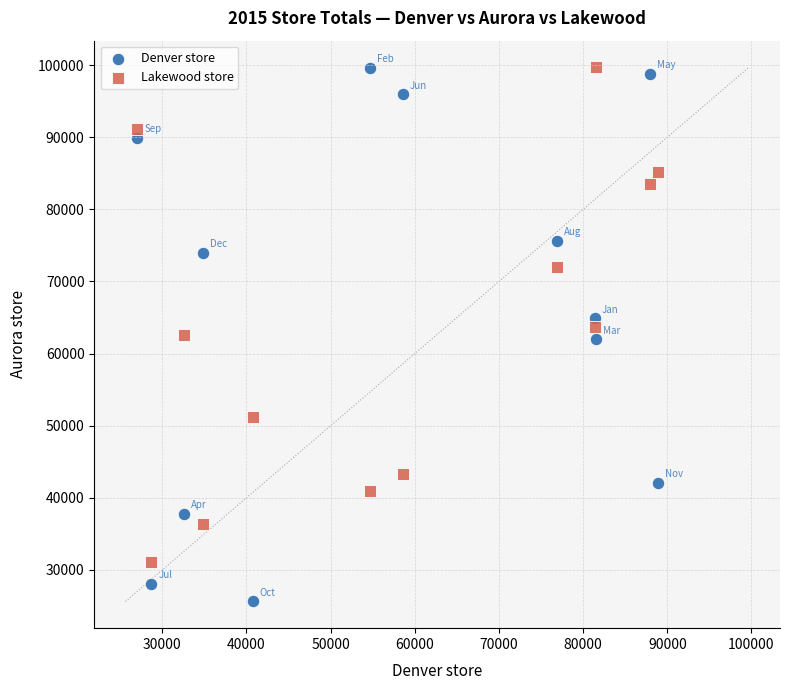

Which series has the widest spread of Y values?

Denver store